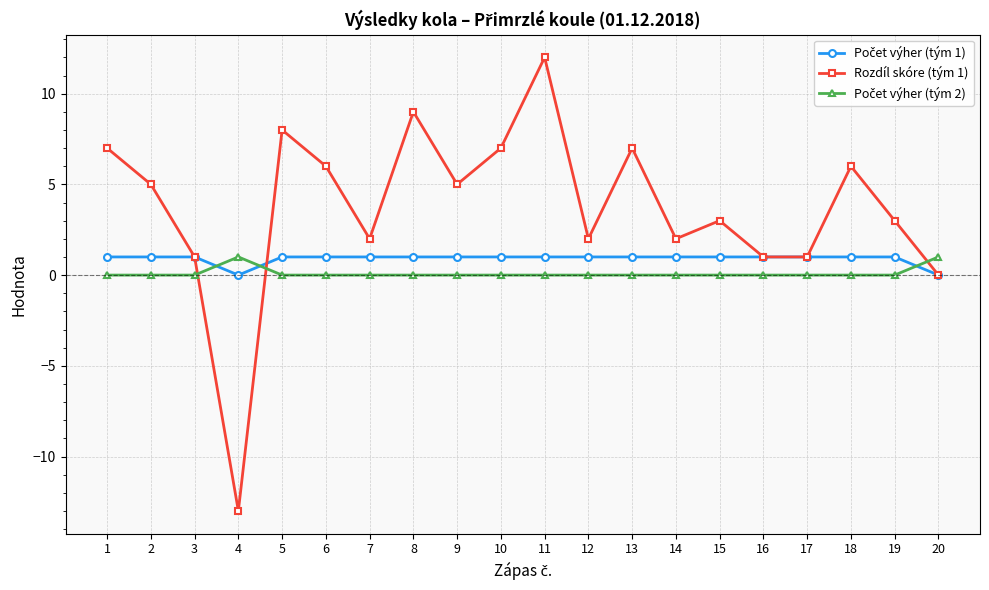

What is the maximum value shown in the chart?

12